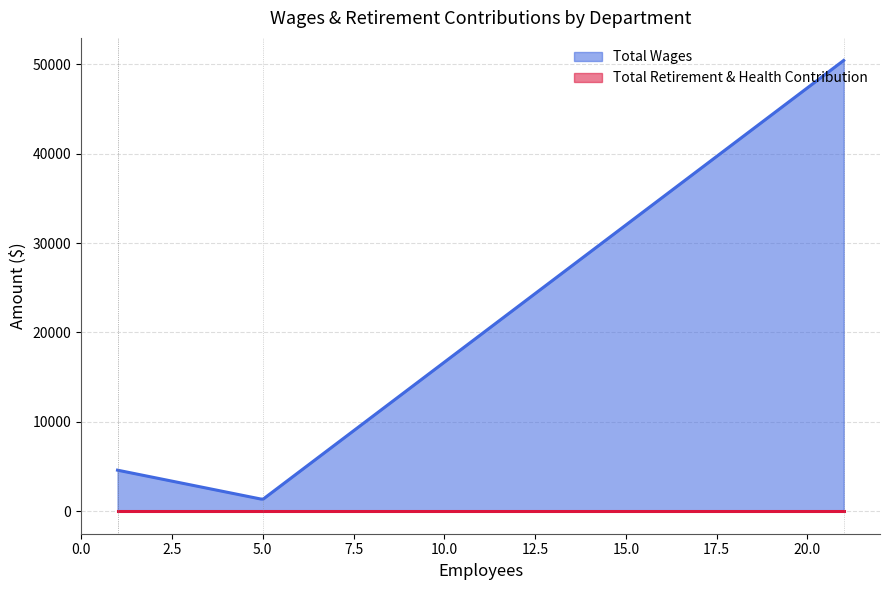

What is the greatest value displayed?

50432.0